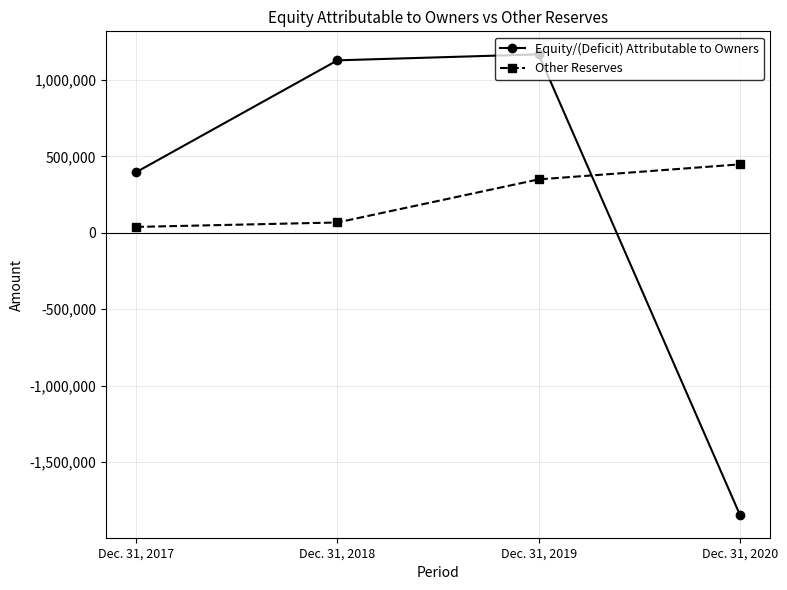

Rank the series at Dec. 31, 2019 from lowest to highest value.

Other Reserves, Equity/(Deficit) Attributable to Owners